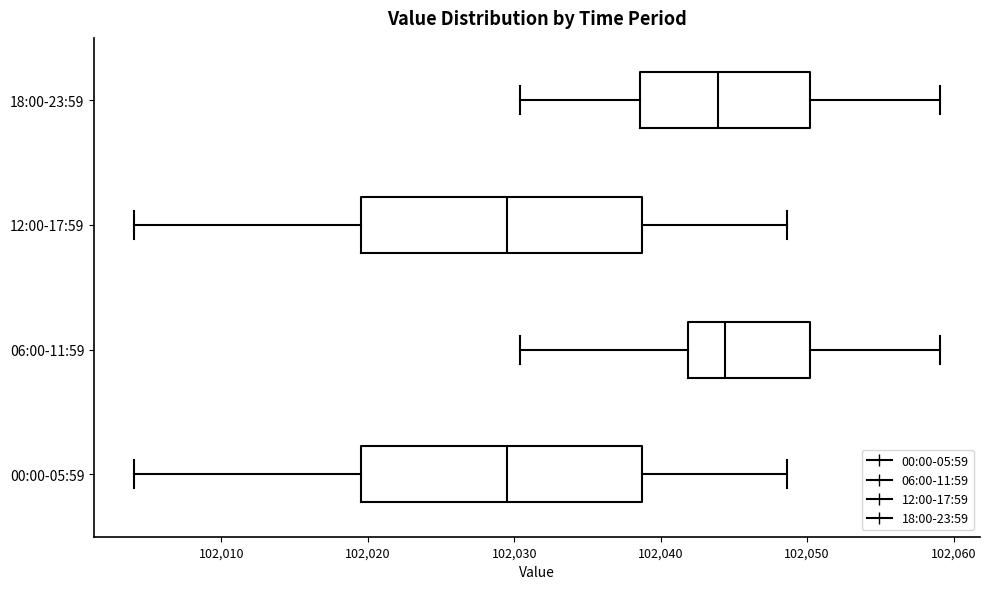

Where does the median line of the box for 06:00-11:59 sit on the x-axis? The values are not printed on the chart, so give them approximately, as read against the axis.

102044